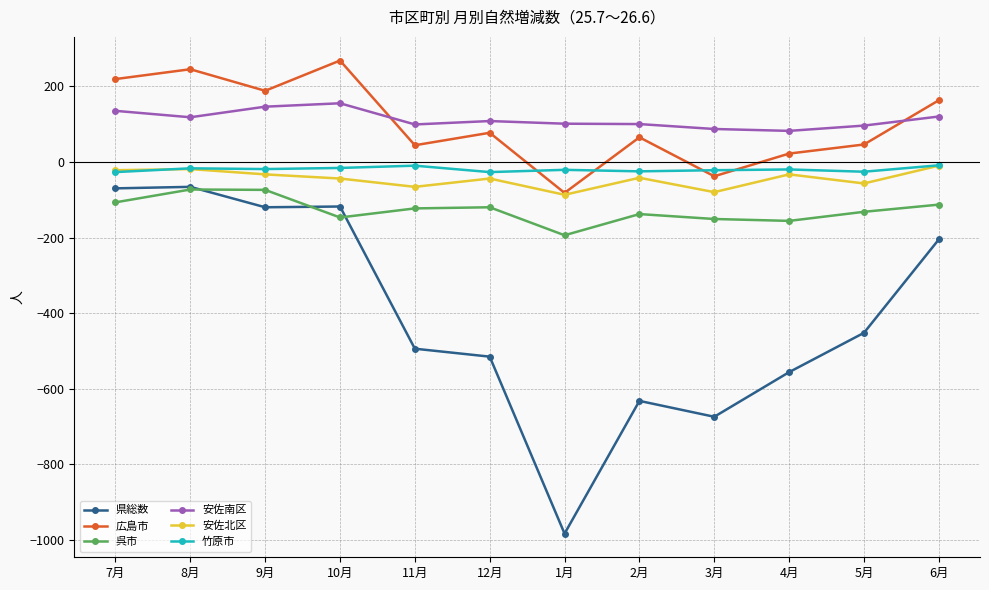

True or false: 竹原市 and 安佐南区 intersect in this chart.

False